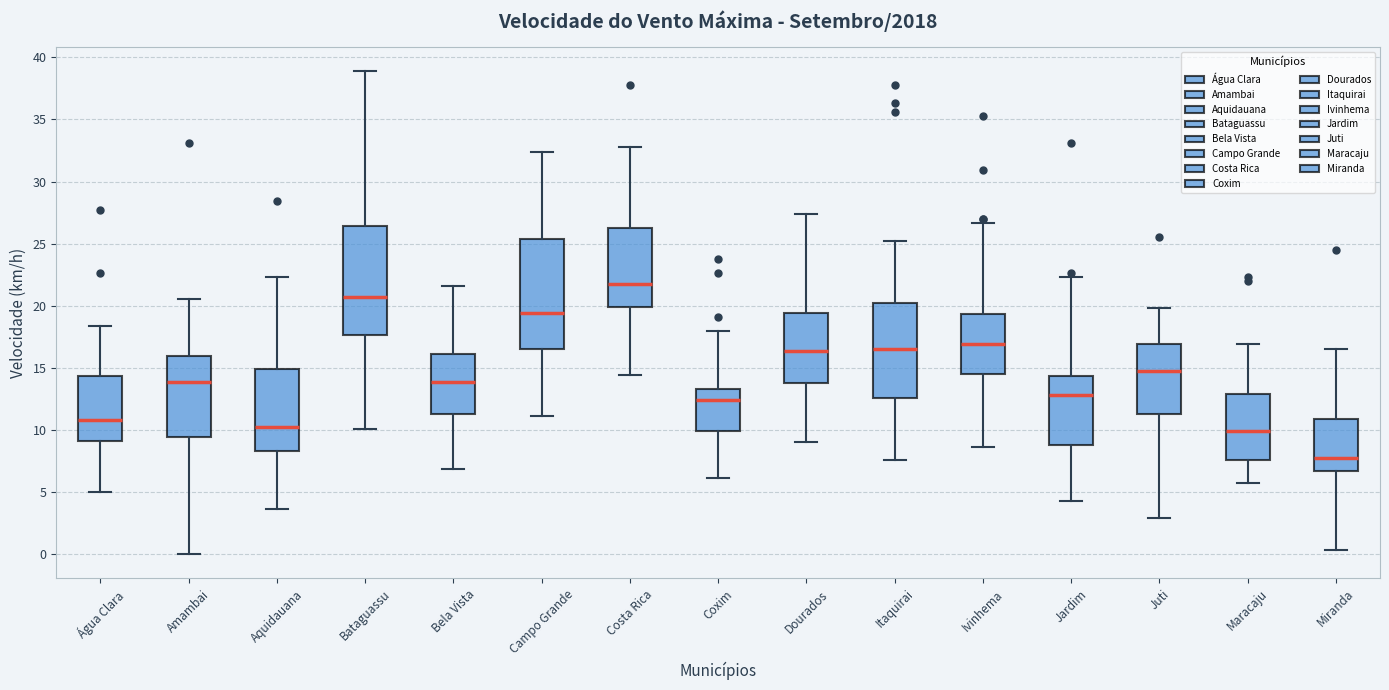

Reading left to right, transcribe this box plot: for each box, give where its median line is, the range the box spans, and where its two whiskers end, as read against the y-axis. The values are not printed on the chart, so give them approximately, as read against the axis.

Água Clara: median 11.0, box 9.0 to 14.5, whiskers 5.0 to 18.5
Amambai: median 14.0, box 9.5 to 16.0, whiskers 0.0 to 20.5
Aquidauana: median 10.5, box 8.5 to 15.0, whiskers 3.5 to 22.5
Bataguassu: median 20.5, box 17.5 to 26.5, whiskers 10.0 to 39.0
Bela Vista: median 14.0, box 11.5 to 16.0, whiskers 7.0 to 21.5
Campo Grande: median 19.5, box 16.5 to 25.5, whiskers 11.0 to 32.5
Costa Rica: median 22.0, box 20.0 to 26.5, whiskers 14.5 to 33.0
Coxim: median 12.5, box 10.0 to 13.5, whiskers 6.0 to 18.0
Dourados: median 16.5, box 14.0 to 19.5, whiskers 9.0 to 27.5
Itaquirai: median 16.5, box 12.5 to 20.5, whiskers 7.5 to 25.0
Ivinhema: median 17.0, box 14.5 to 19.5, whiskers 8.5 to 26.5
Jardim: median 13.0, box 9.0 to 14.5, whiskers 4.5 to 22.5
Juti: median 15.0, box 11.5 to 17.0, whiskers 3.0 to 20.0
Maracaju: median 10.0, box 7.5 to 13.0, whiskers 6.0 to 17.0
Miranda: median 7.5, box 6.5 to 11.0, whiskers 0.5 to 16.5